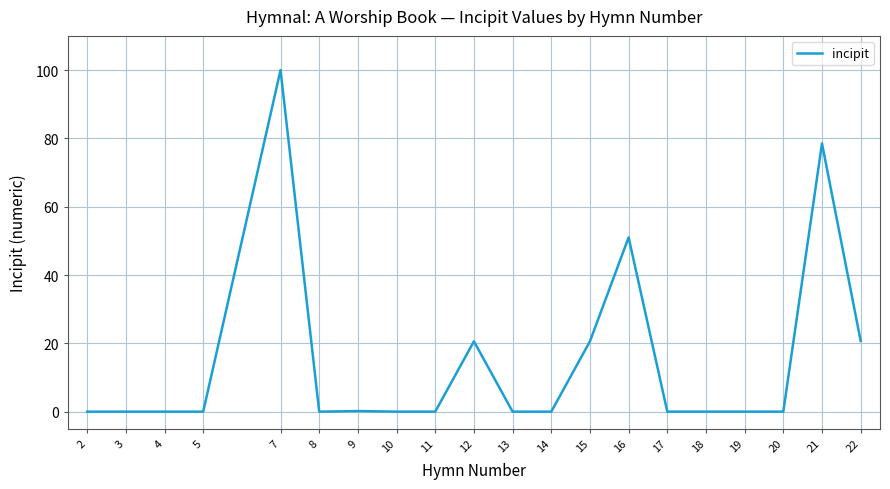

What is the maximum value shown in the chart?

100.0